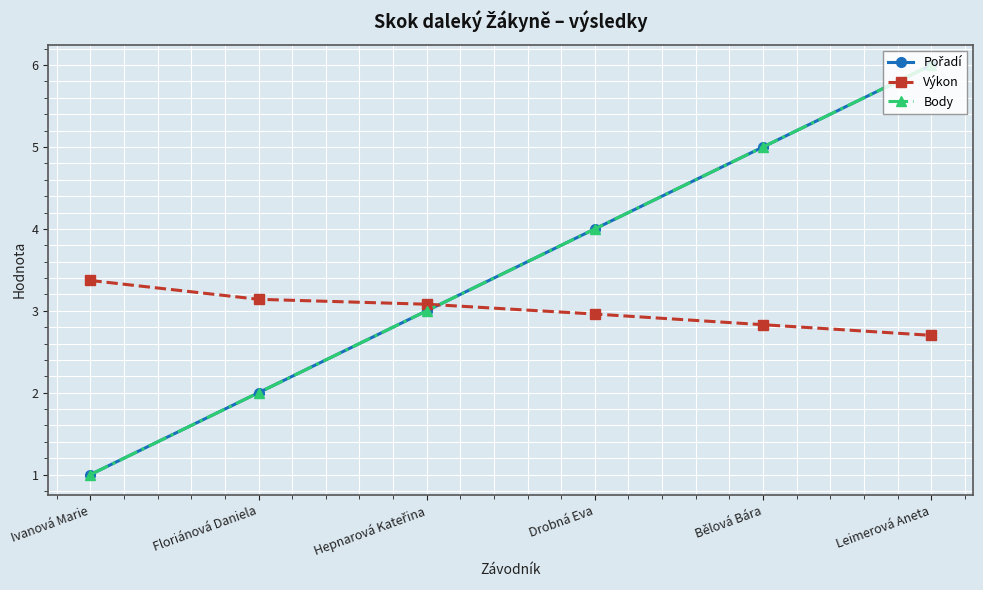

The Pořadí series shows 6.0 at Leimerová Aneta. True or false?

True